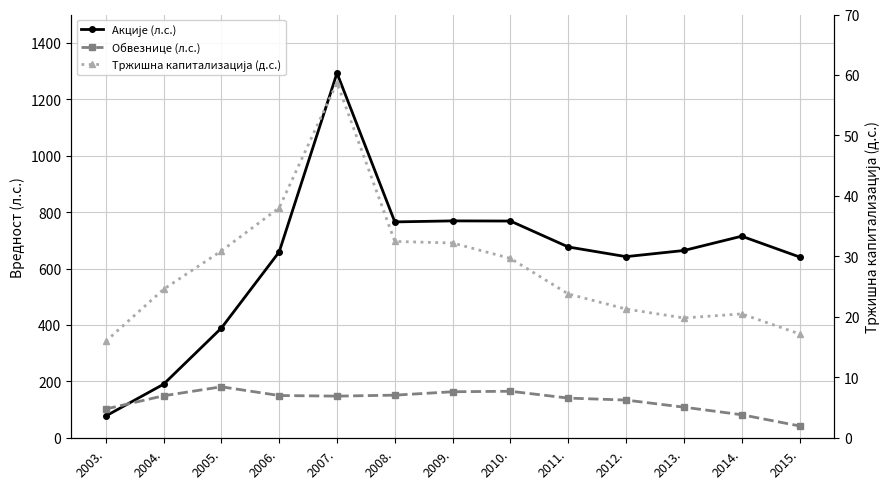

True or false: Обвезнице (л.с.) has more than 1 points higher than both neighbors.

True